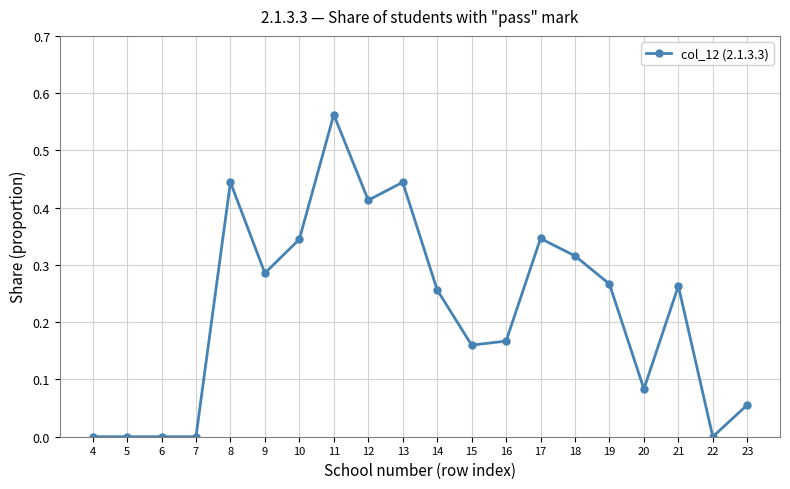

Between 23 and 22, which is larger?

23